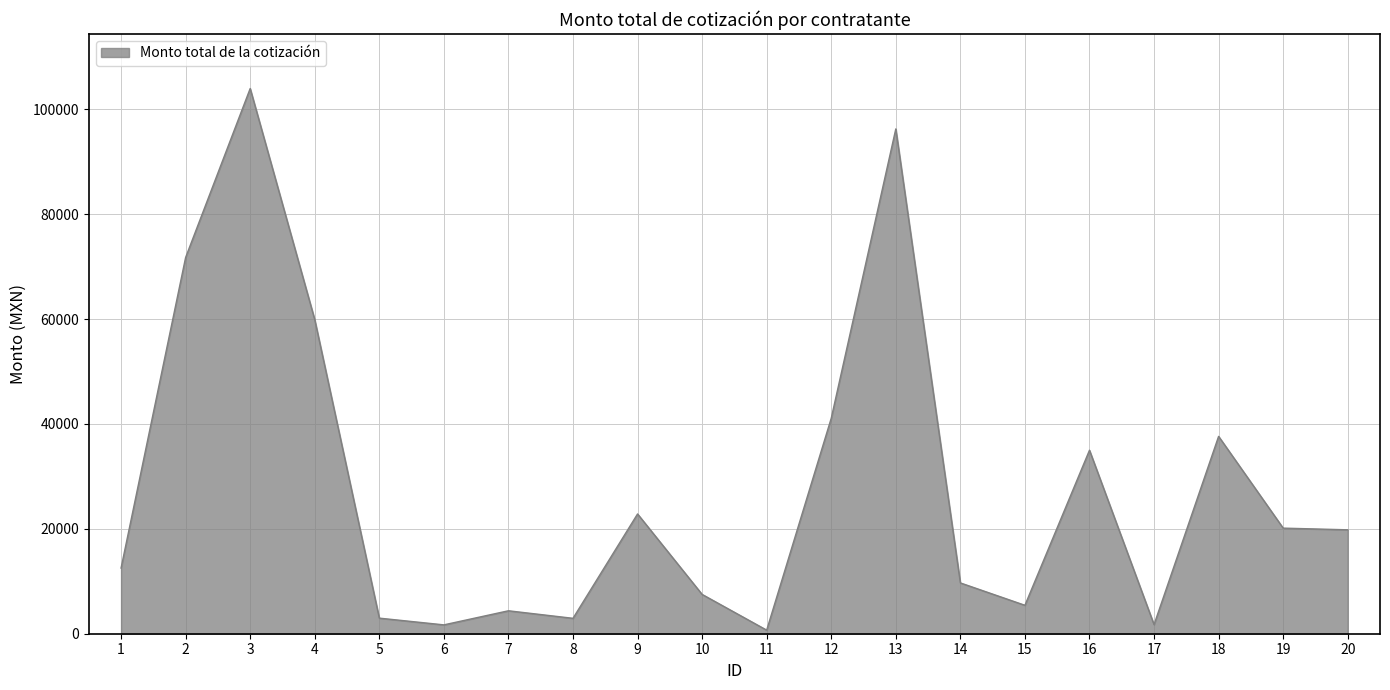

What is the difference between the values at 7 and 18?

33267.5